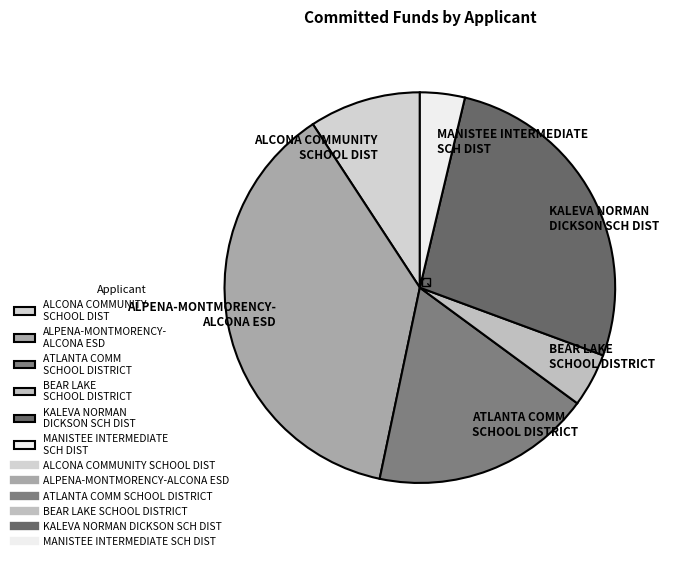

True or false: MANISTEE INTERMEDIATE SCH DIST accounts for 4% of the total.

True